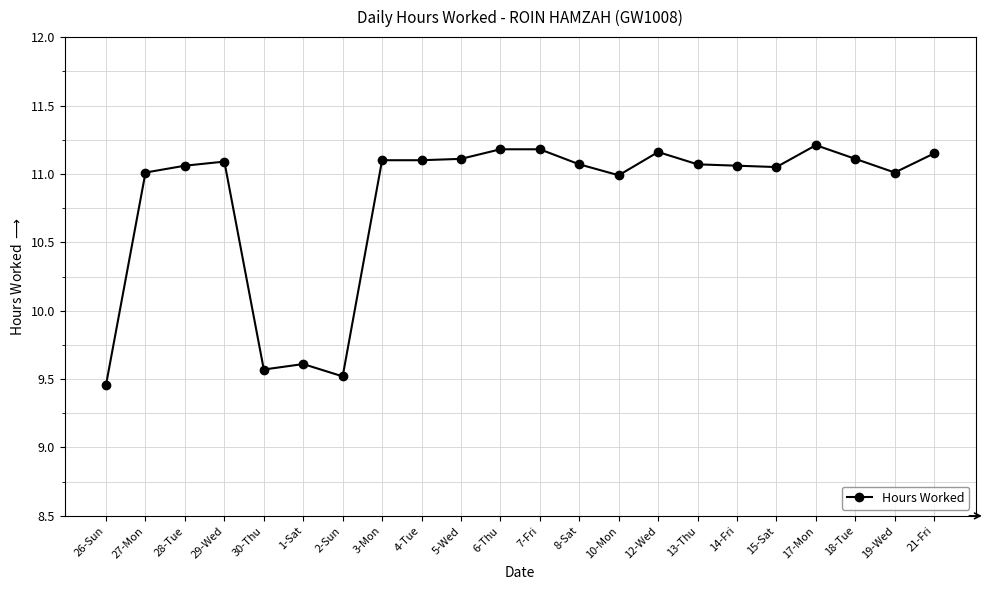

What is the difference between the values at 8-Sat and 1-Sat?

1.5